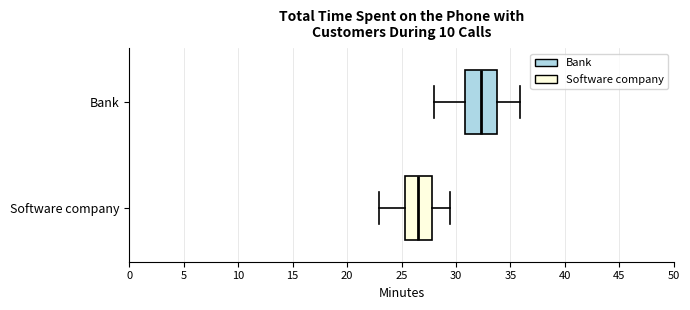

Which box is the widest, from its left edge to its right edge?

Bank